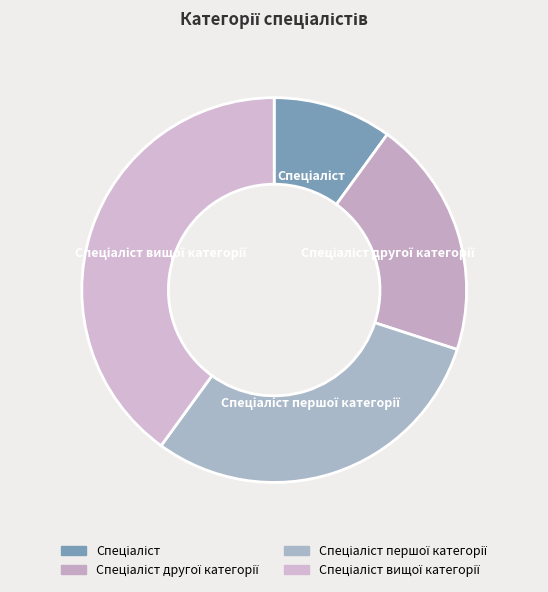

What is the smallest slice in the pie chart?

Спеціаліст